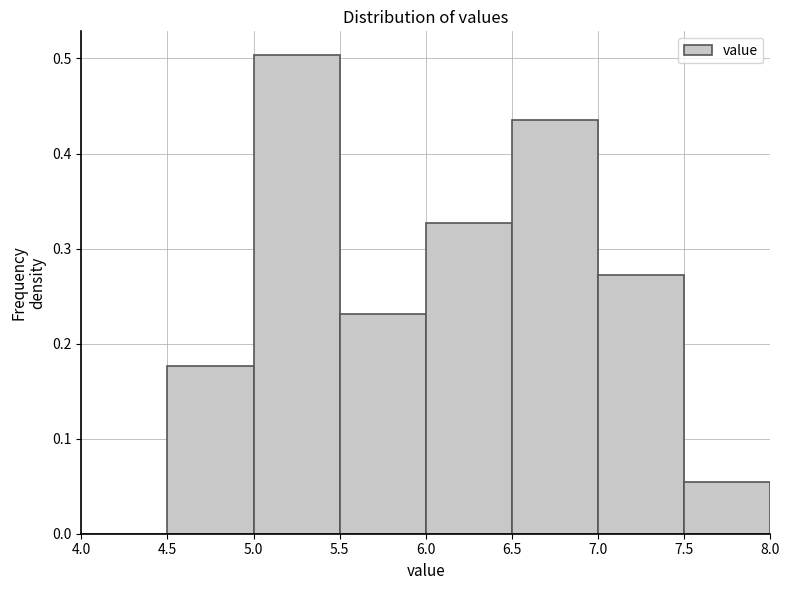

Reading left to right, transcribe this chart: for each bar, give the range it covers on the x-axis and its height. The values are not printed on the chart, so give them approximately, as read against the axis.

4.0 to 4.5: 0
4.5 to 5.0: 0.18
5.0 to 5.5: 0.50
5.5 to 6.0: 0.23
6.0 to 6.5: 0.33
6.5 to 7.0: 0.44
7.0 to 7.5: 0.27
7.5 to 8.0: 0.05